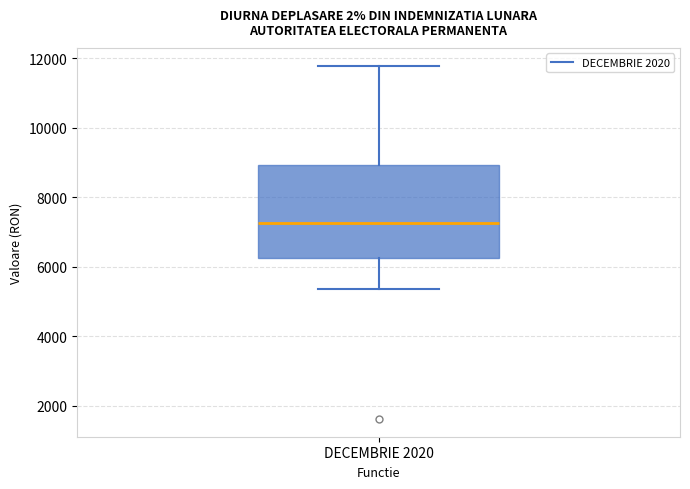

Read this box plot against the y-axis: the position of the median line, the range covered by the box, and the ends of both whiskers. The values are not printed on the chart, so give them approximately, as read against the axis.

median 7200, box 6200 to 9000, whiskers 5400 to 11800